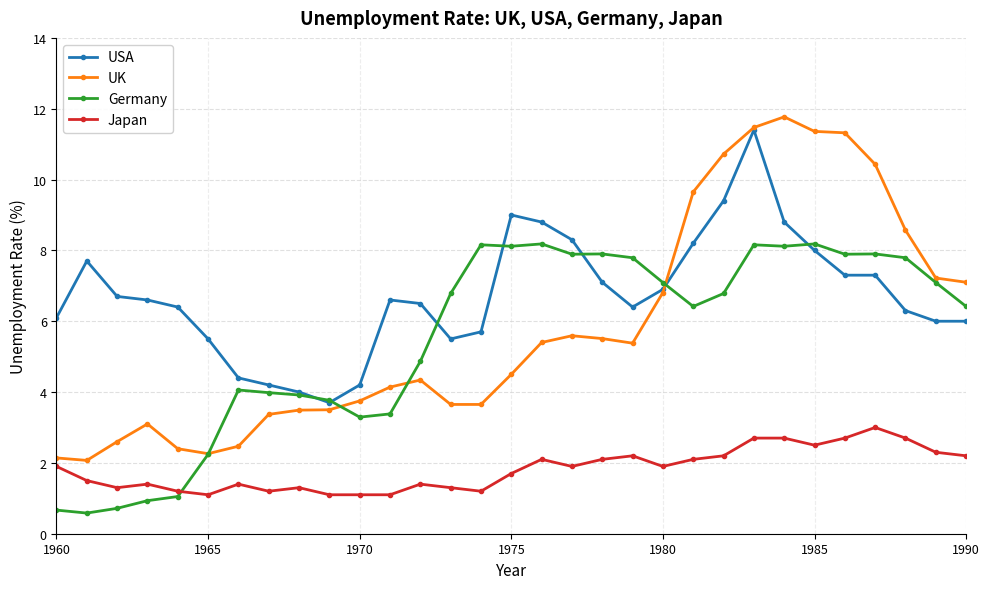

Count the number of categories in the chart.

31